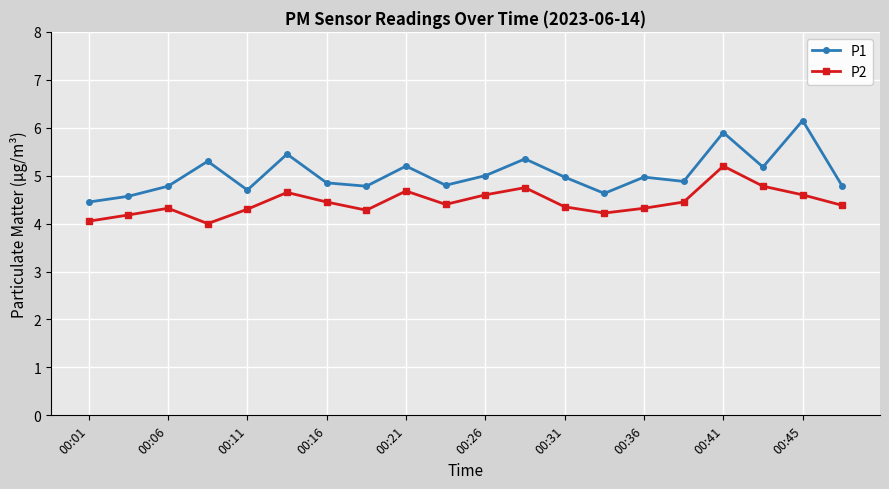

True or false: P1 and P2 intersect in this chart.

False